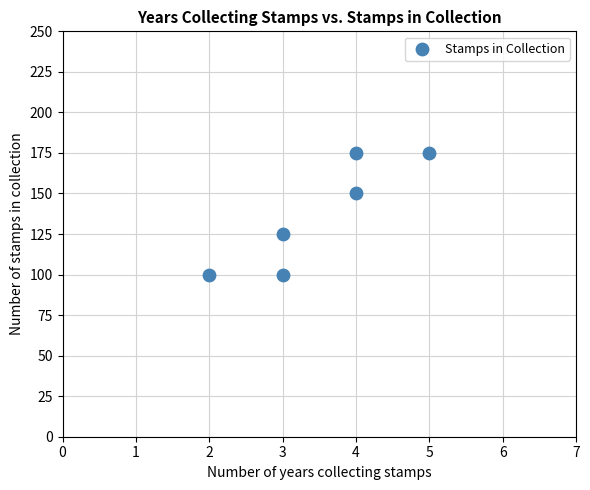

What is the range of X values (max minus min)?

3